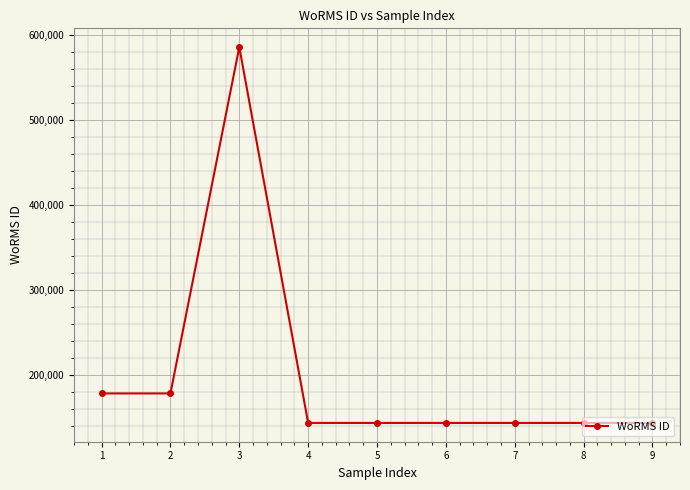

What is the sum of all values?

1806321